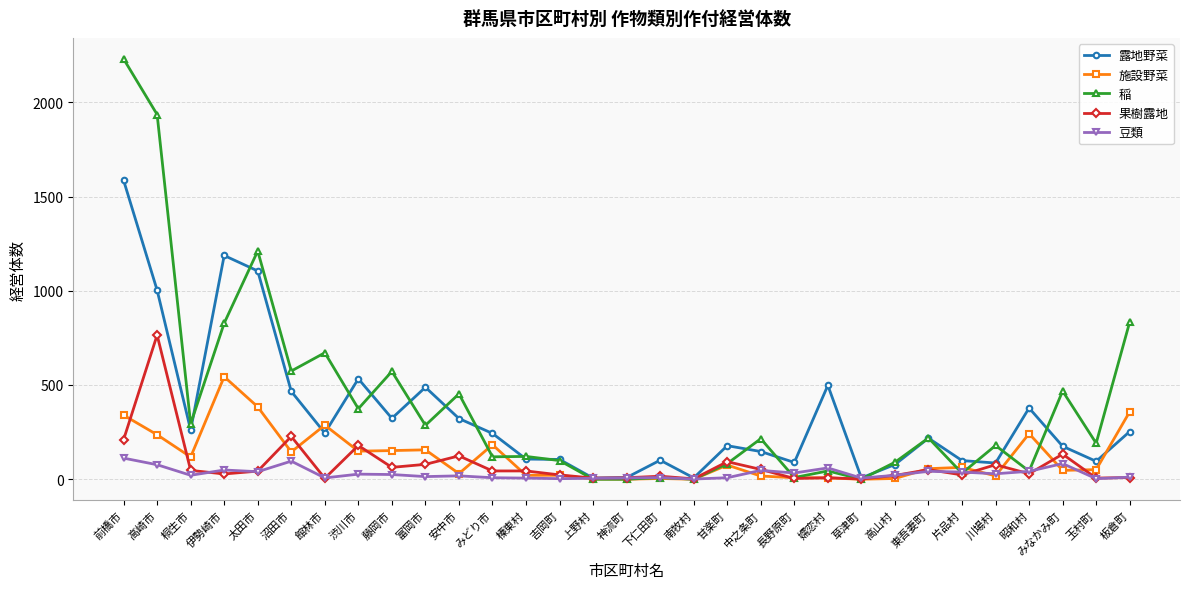

True or false: 稲 has more than 1 interior local peaks.

True